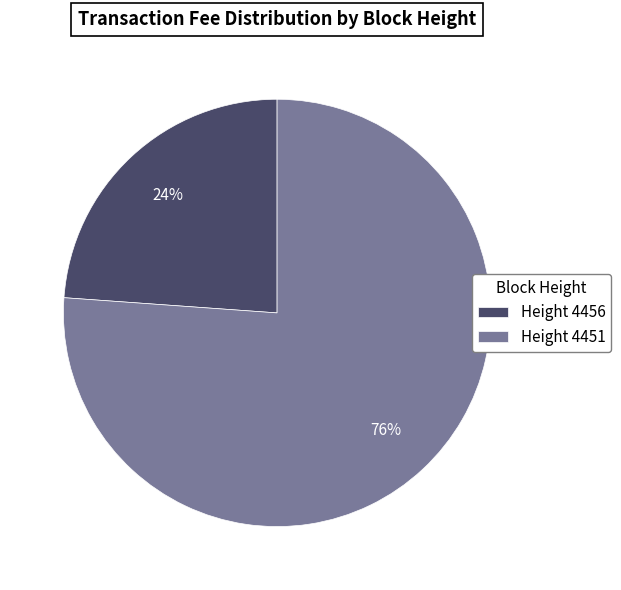

How many slices are in this pie chart?

2